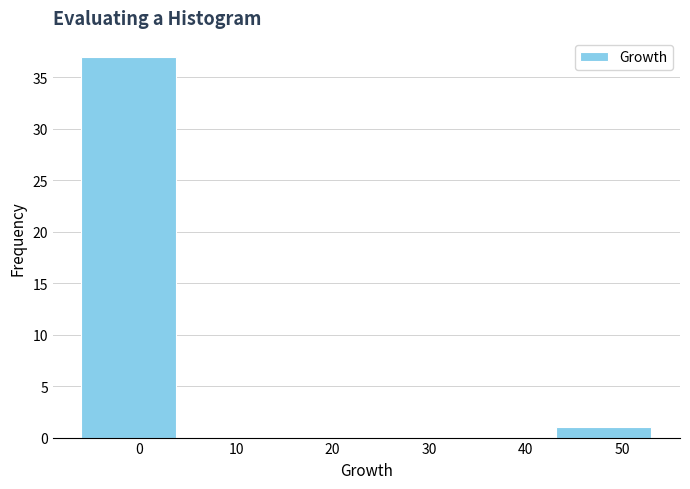

What is the height of the bar covering -6 to 4 on the x-axis? Neither the bar edges nor the heights are printed on the chart, so give them approximately, as read against the axes.

37